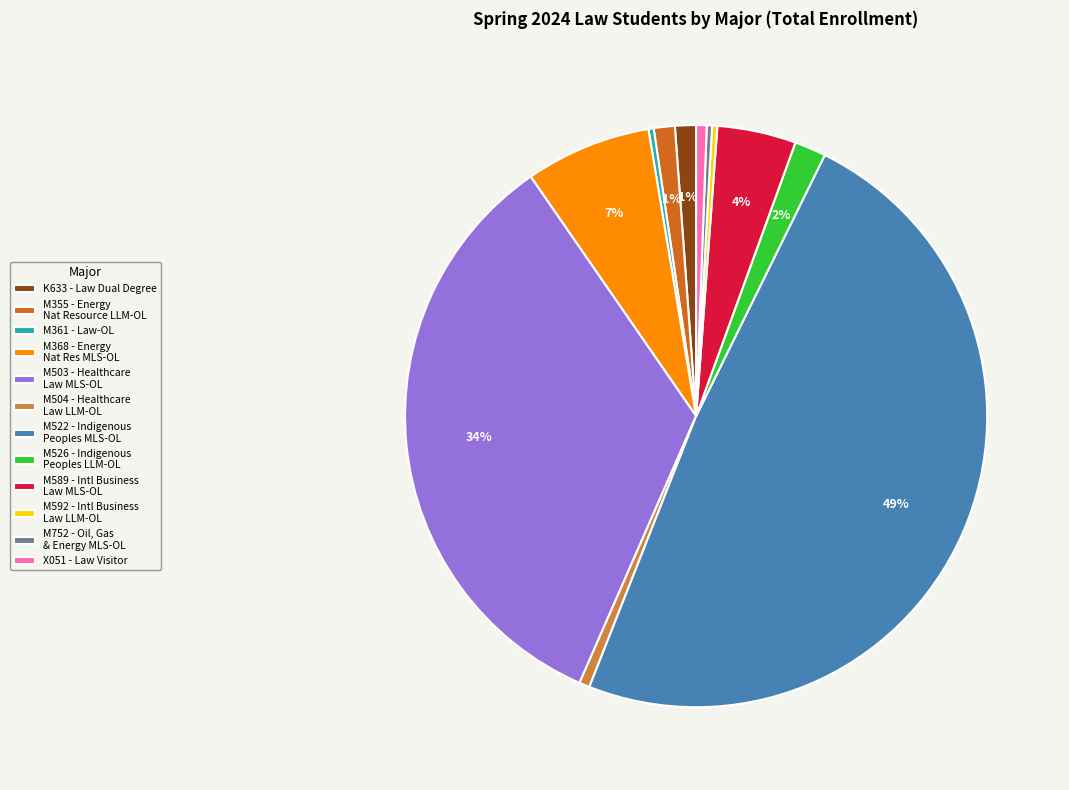

Combined, do X051 - Law Visitor and M368 - Energy Nat Res MLS-OL account for over 50%?

No